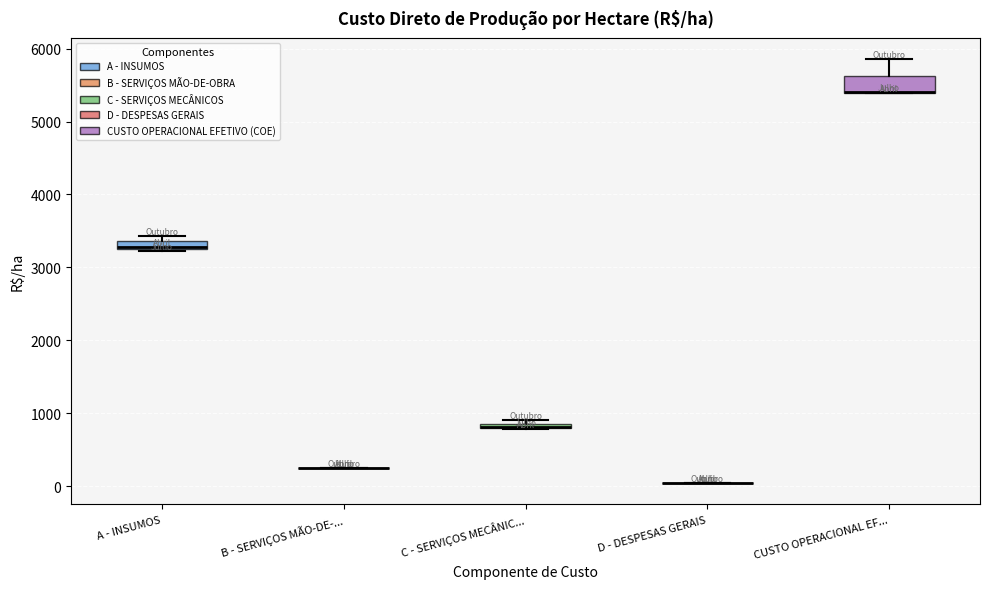

Which box is the tallest, from its lower edge to its upper edge?

CUSTO OPERACIONAL EF...